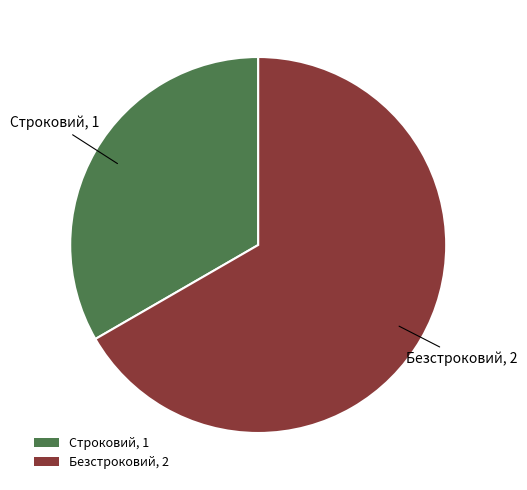

Between Безстроковий, 2 and Строковий, 1, which is larger?

Безстроковий, 2